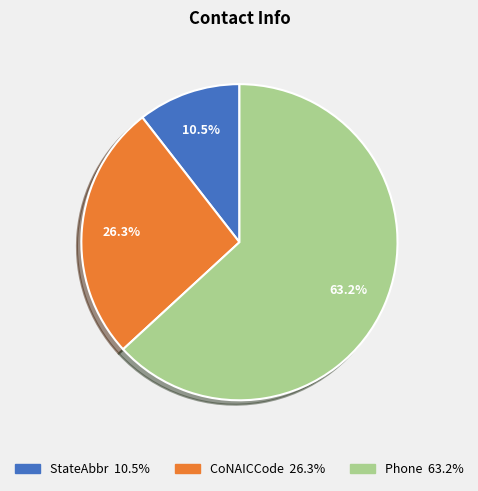

To the nearest percent, what portion does CoNAICCode represent?

26%